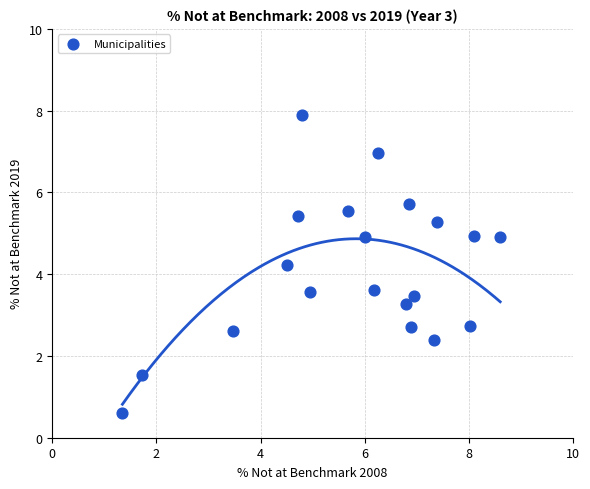

What Y value in the scatter plot is closest to 4?

4.2